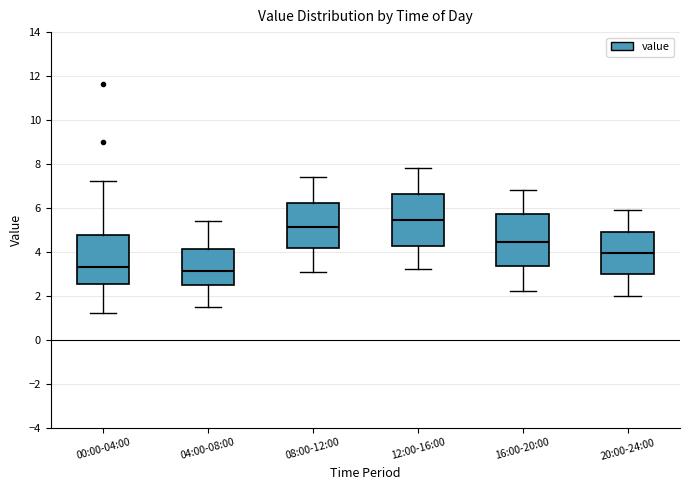

Reading left to right, transcribe this box plot: for each box, give where its median line is, the range the box spans, and where its two whiskers end, as read against the y-axis. The values are not printed on the chart, so give them approximately, as read against the axis.

00:00-04:00: median 3.2, box 2.6 to 4.8, whiskers 1.2 to 7.2
04:00-08:00: median 3.2, box 2.4 to 4.2, whiskers 1.6 to 5.4
08:00-12:00: median 5.2, box 4.2 to 6.2, whiskers 3.2 to 7.4
12:00-16:00: median 5.4, box 4.2 to 6.6, whiskers 3.2 to 7.8
16:00-20:00: median 4.4, box 3.4 to 5.8, whiskers 2.2 to 6.8
20:00-24:00: median 4.0, box 3.0 to 5.0, whiskers 2.0 to 6.0